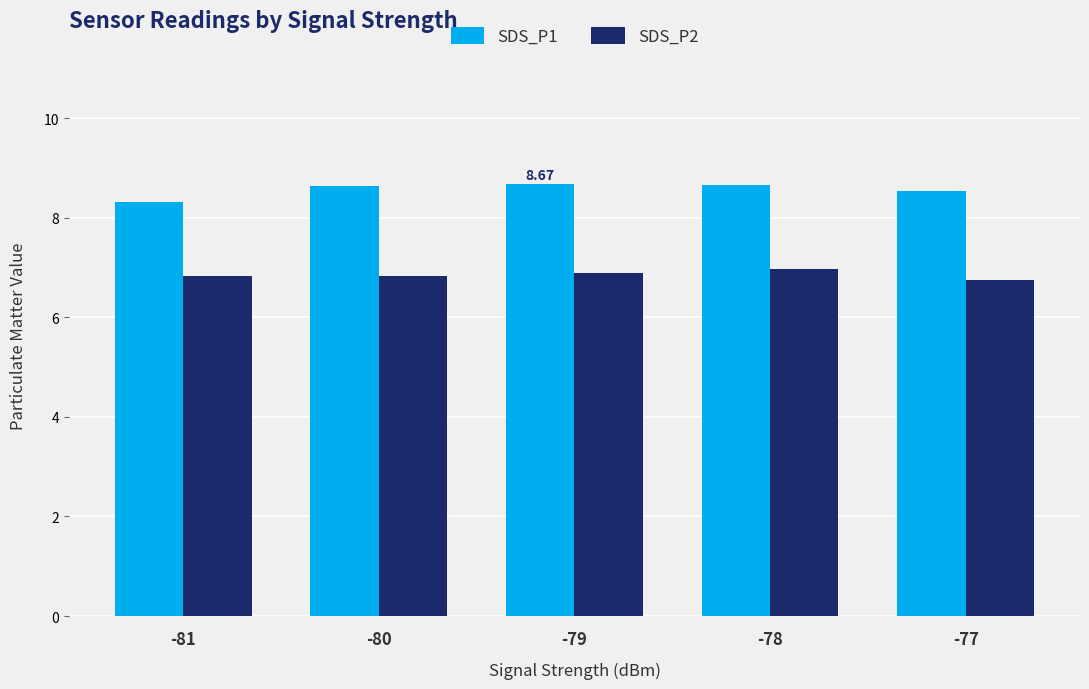

Is the value of SDS_P2 at -81 greater than the value of SDS_P1 at -78?

No